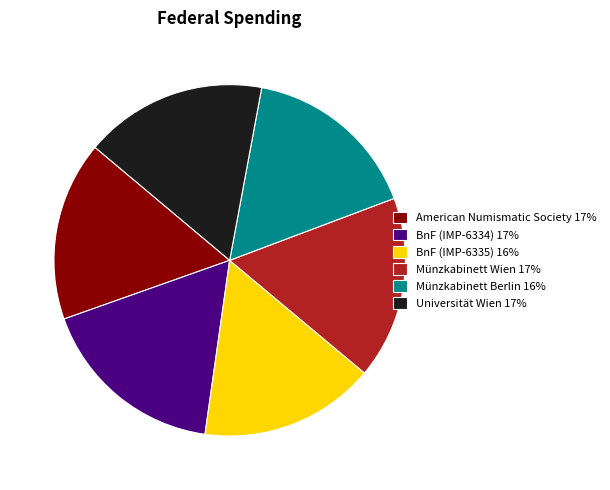

Which has a higher value, BnF (IMP-6334) 17% or American Numismatic Society 17%?

BnF (IMP-6334) 17%